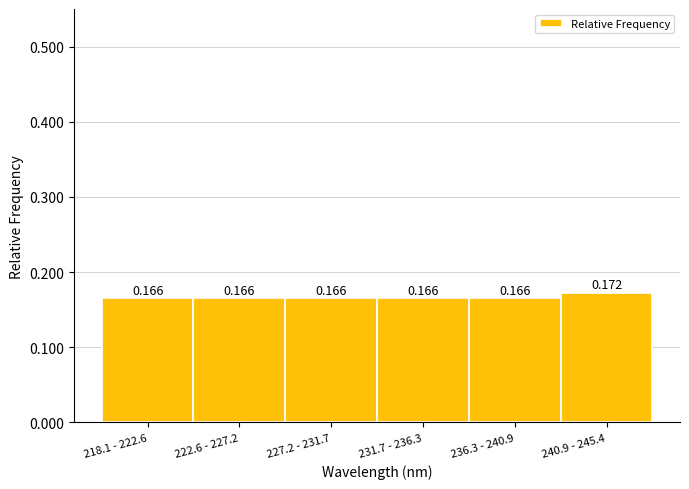

How many bars are there in total?

6